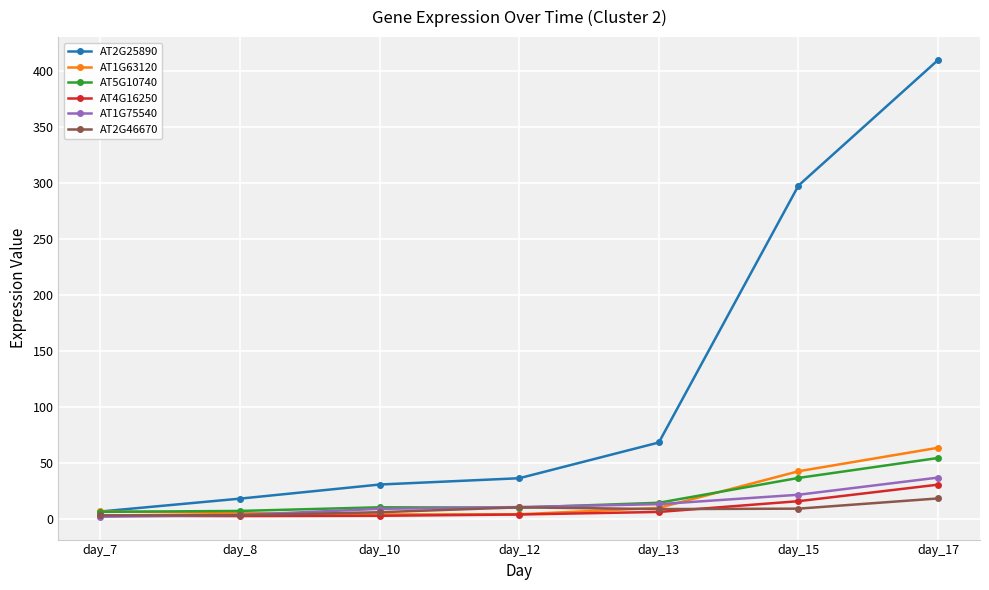

Which series ends up on top after the final intersection of AT2G46670 and AT1G63120?

AT1G63120